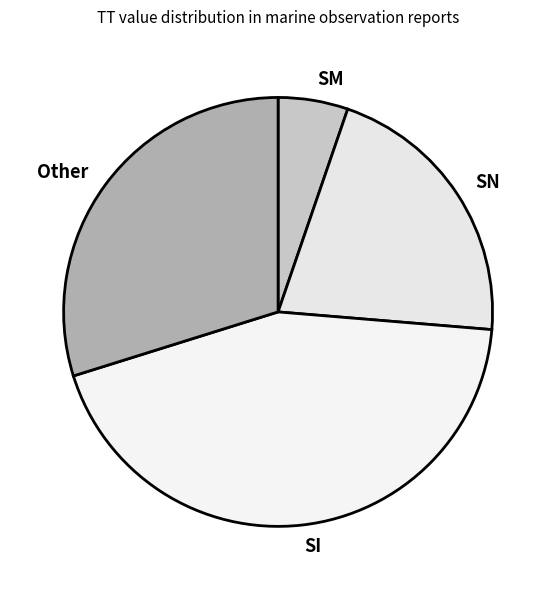

Which slice is the largest?

SI